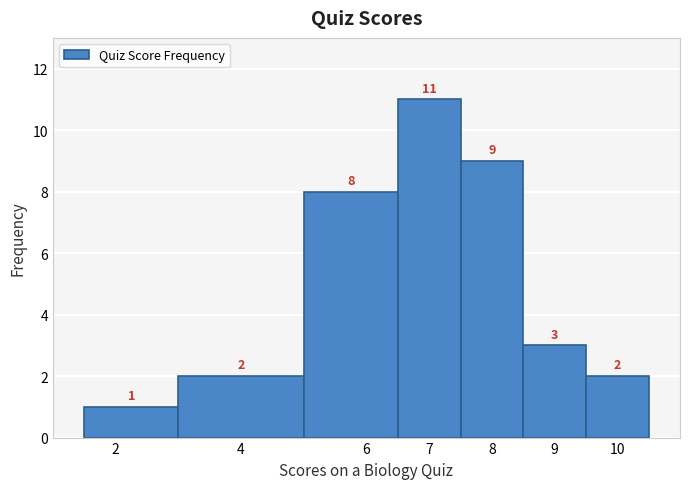

How tall is the bar that spans 6.5 to 7.5 on the x-axis?

11